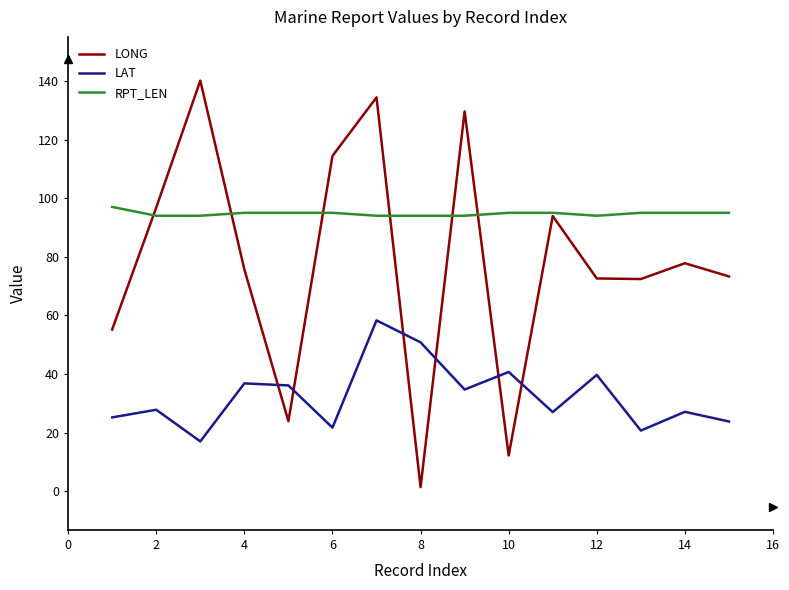

How many lines are shown in the chart?

3